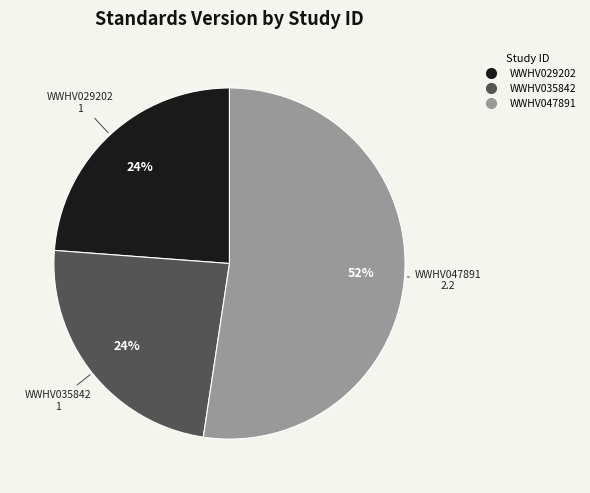

Combined, do WWHV035842 and WWHV047891 account for over 50%?

Yes